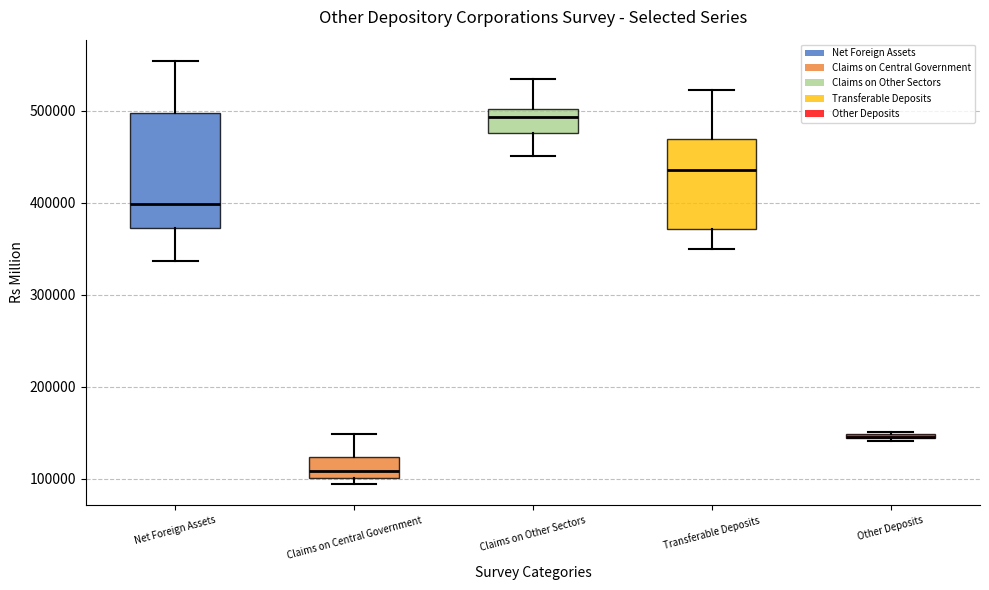

Which box is the tallest, from its lower edge to its upper edge?

Net Foreign Assets